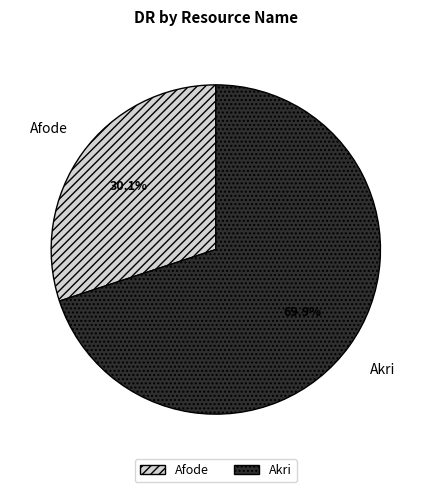

Does Akri represent more than half of the total?

Yes